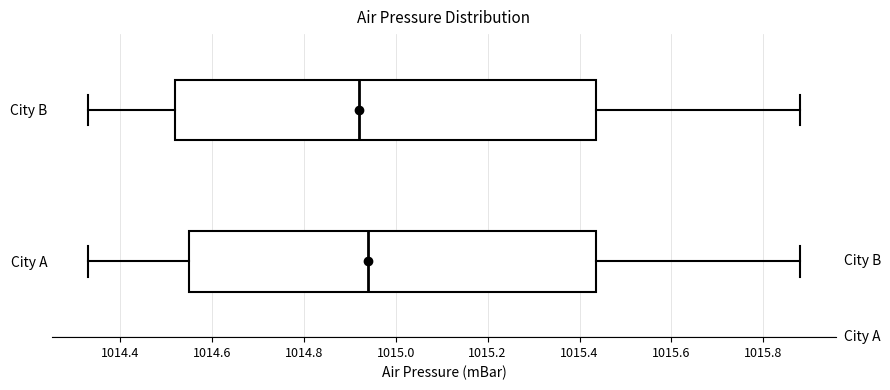

Comparing the boxes themselves (not the whiskers), which one is the widest?

City B